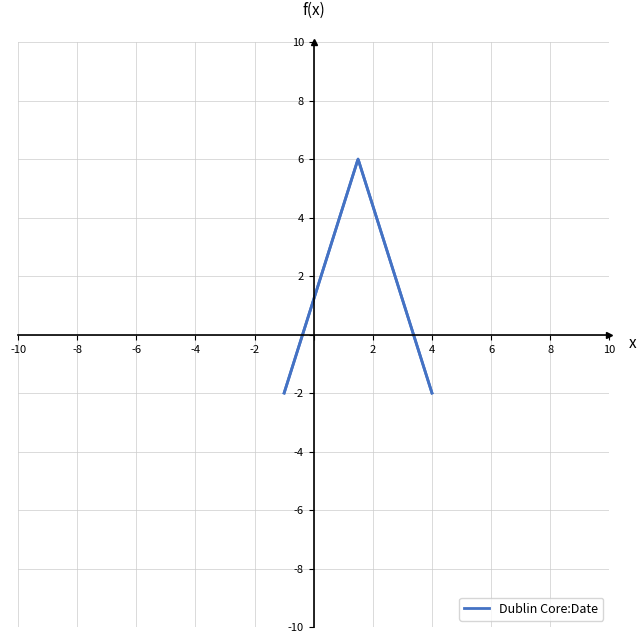

What is the average value?

1